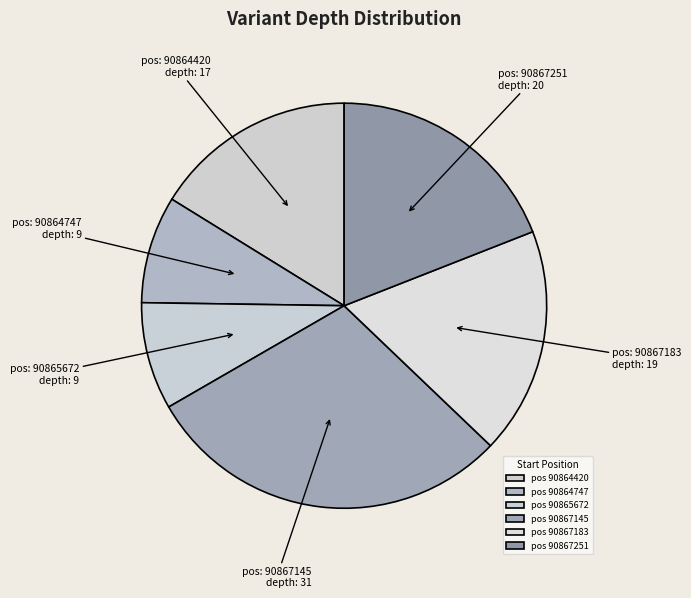

Rank the categories by value from lowest to highest.

90864747, 90865672, 90864420, 90867183, 90867251, 90867145